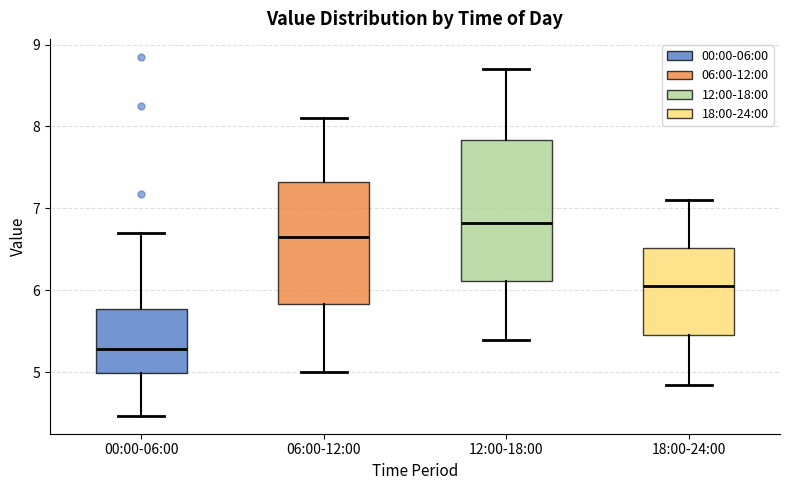

Reading left to right, transcribe this box plot: for each box, give where its median line is, the range the box spans, and where its two whiskers end, as read against the y-axis. The values are not printed on the chart, so give them approximately, as read against the axis.

00:00-06:00: median 5.3, box 5.0 to 5.8, whiskers 4.5 to 6.7
06:00-12:00: median 6.7, box 5.8 to 7.3, whiskers 5.0 to 8.1
12:00-18:00: median 6.8, box 6.1 to 7.8, whiskers 5.4 to 8.7
18:00-24:00: median 6.1, box 5.5 to 6.5, whiskers 4.9 to 7.1